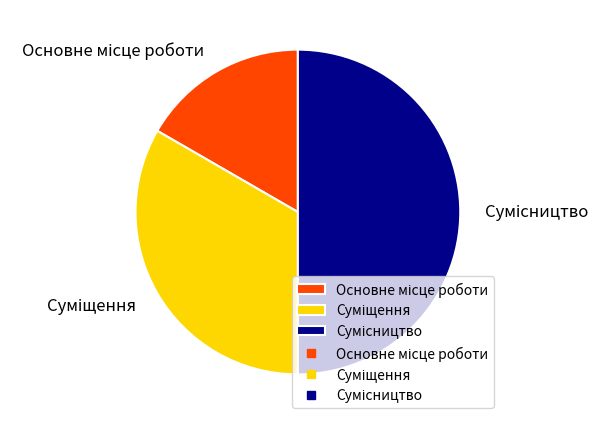

What is the total percentage of Сумісництво and Суміщення?

83.3%